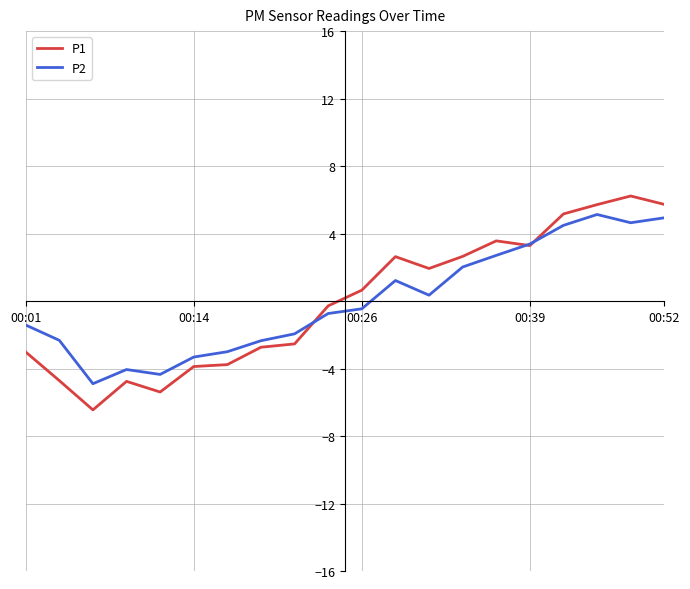

True or false: P2 and P1 cross at least once.

True